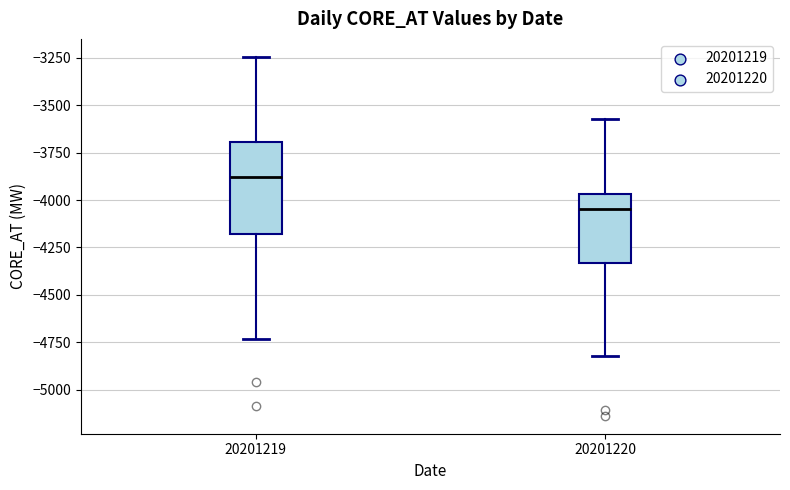

Which box's median line is the lowest?

20201220